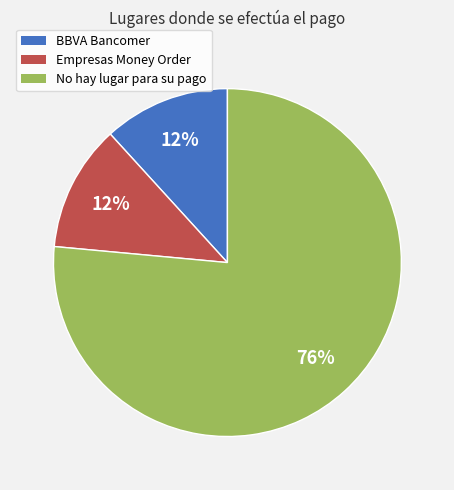

Which slice is the largest?

No hay lugar para su pago